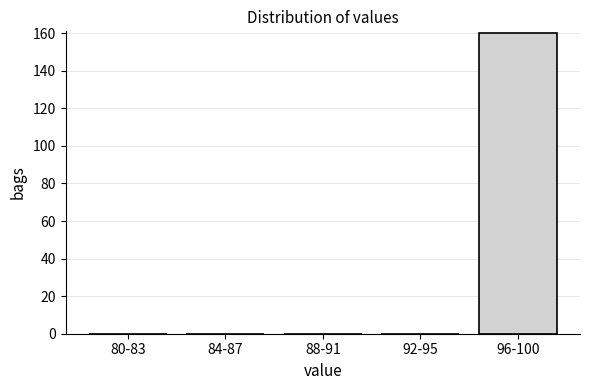

Reading left to right, extract all data points from this chart.

80-83=0	84-87=0	88-91=0	92-95=0	96-100=160